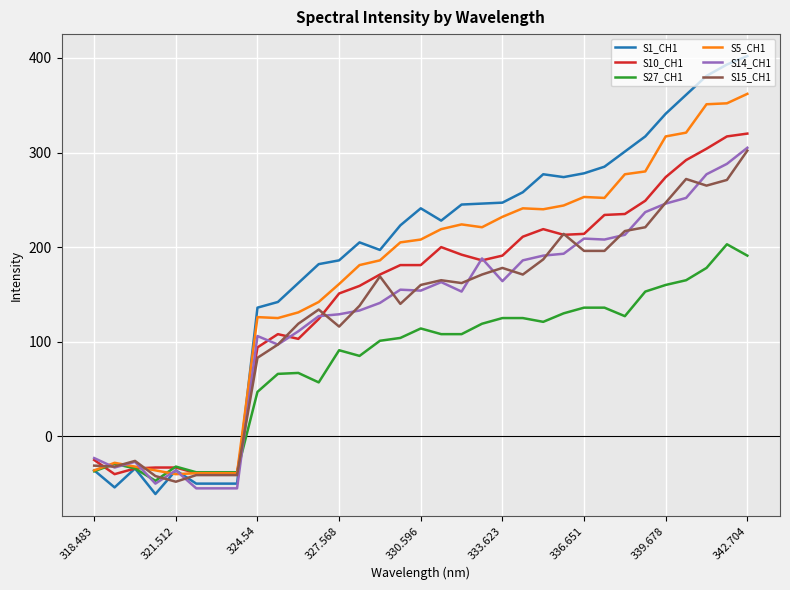

What is the minimum value for S27_CH1?

-47